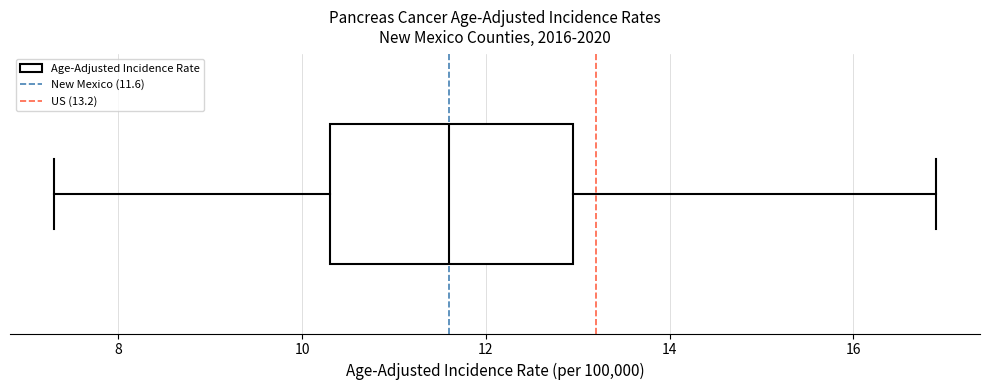

Transcribe this box plot: give where the median line is, the range the box spans, and where the two whiskers end, as read against the x-axis. The values are not printed on the chart, so give them approximately, as read against the axis.

median 11.6, box 10.4 to 13.0, whiskers 7.4 to 17.0